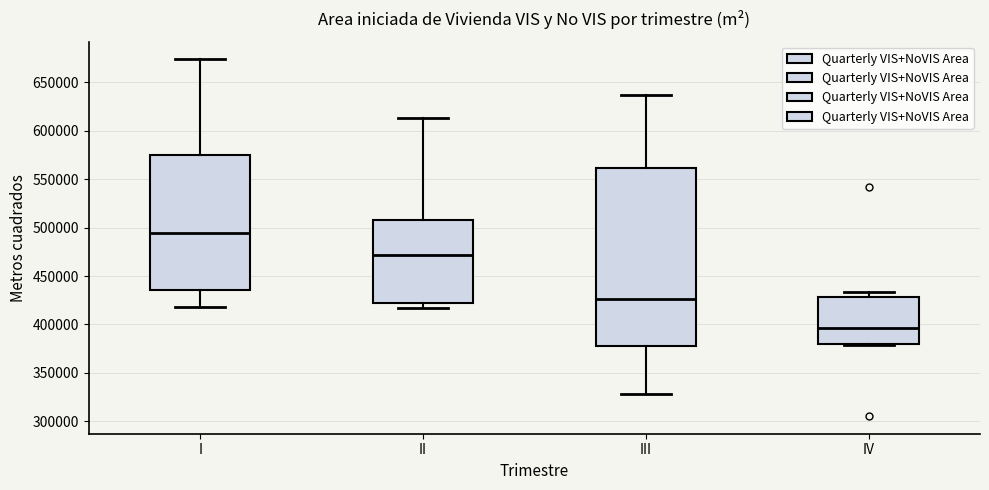

Reading left to right, read every box against the y-axis: the position of its median line, the range the box covers, and the ends of its whiskers. The values are not printed on the chart, so give them approximately, as read against the axis.

I: median 495000, box 435000 to 575000, whiskers 420000 to 675000
II: median 470000, box 425000 to 510000, whiskers 415000 to 615000
III: median 425000, box 380000 to 560000, whiskers 330000 to 635000
IV: median 395000, box 380000 to 430000, whiskers 380000 to 435000